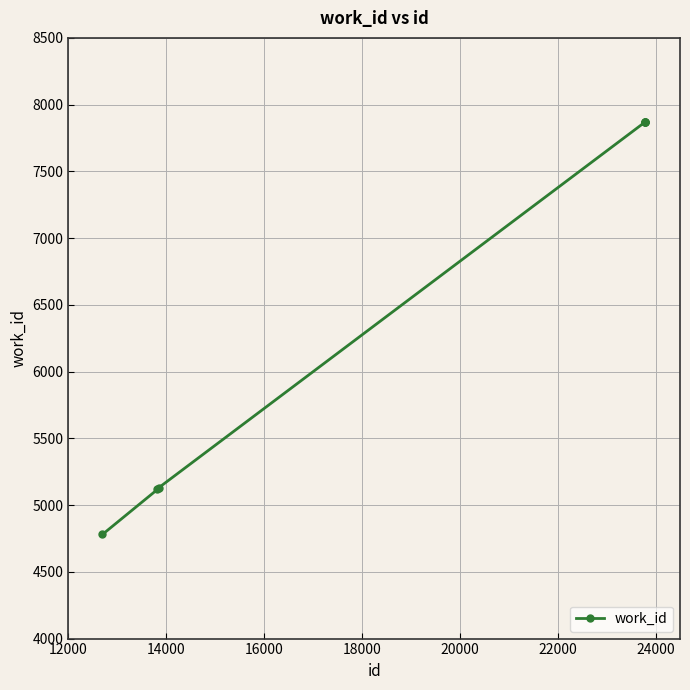

What is the sum of all values?

46506